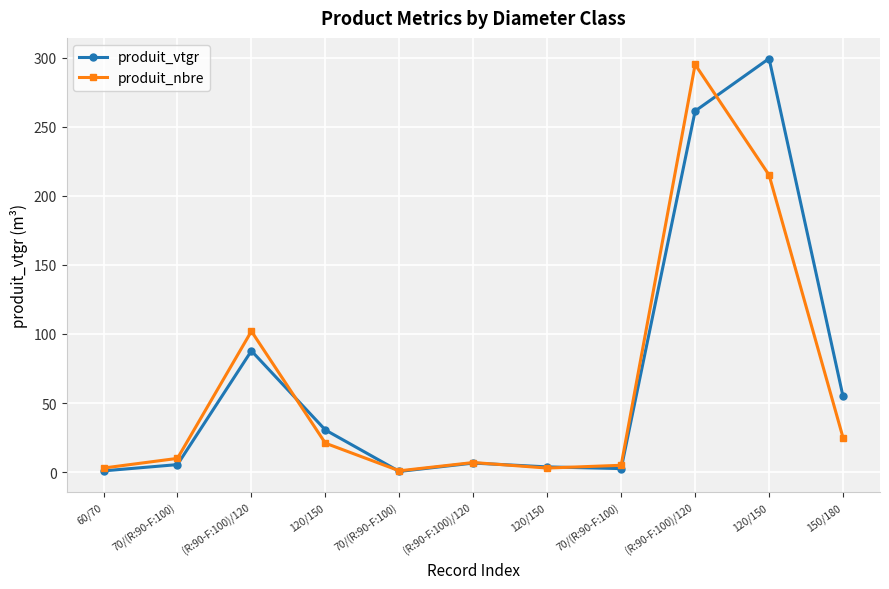

The produit_vtgr series shows 70.0 at 120/150. True or false?

False